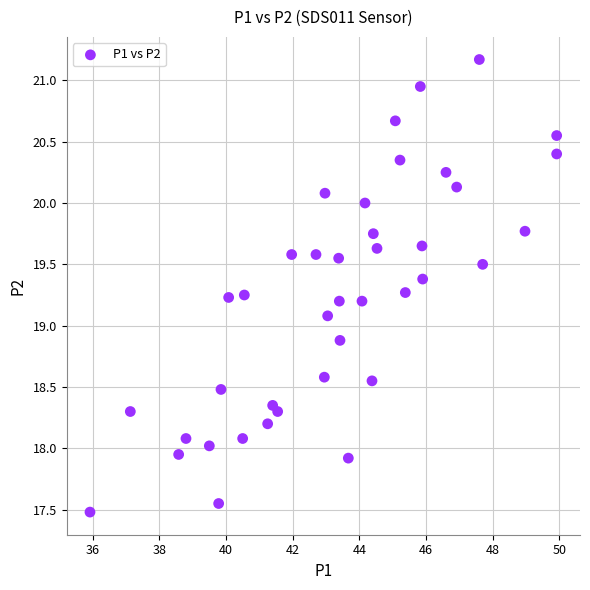

What is the range of X values (max minus min)?

14.0